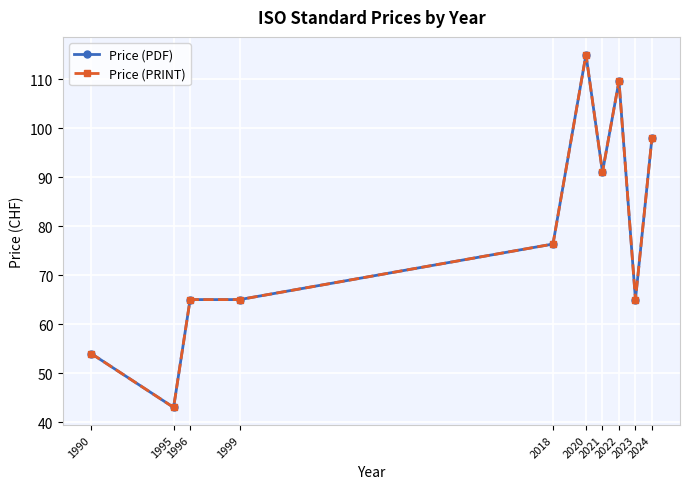

Reading right to left, transcribe all the data shown in this chart.

Price (PDF): 2024=98.0	2023=65.0	2022=109.6	2021=91.0	2020=115.0	2018=76.3	1999=65.0	1996=65.0	1995=43.0	1990=54.0
Price (PRINT): 2024=98.0	2023=65.0	2022=109.6	2021=91.0	2020=115.0	2018=76.3	1999=65.0	1996=65.0	1995=43.0	1990=54.0